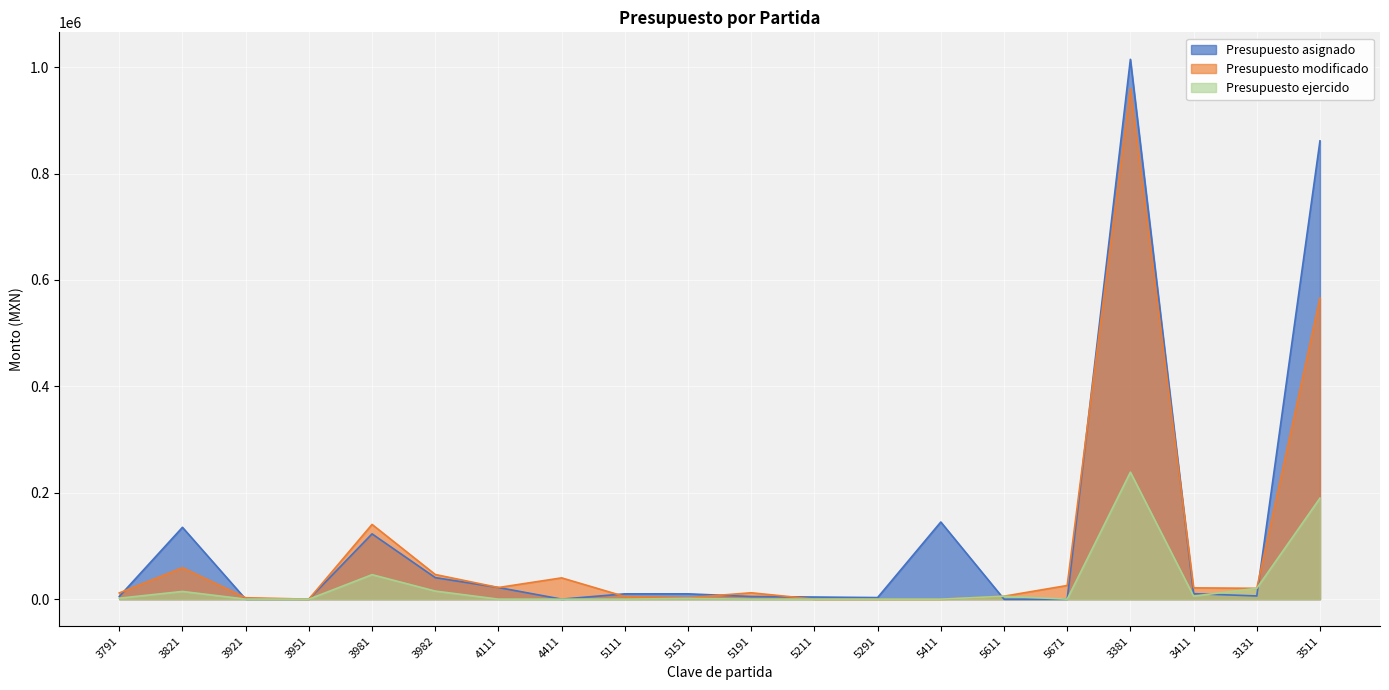

What is the label of the 4th point from the right?

3381